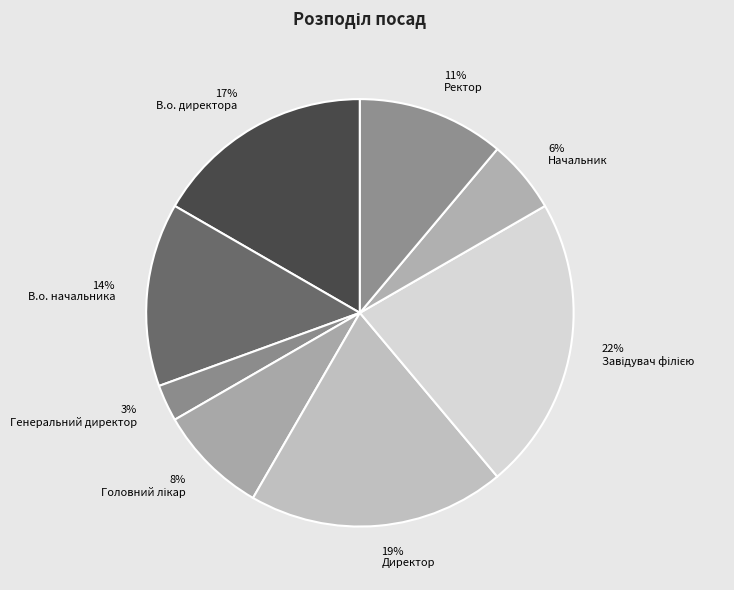

To the nearest percent, what is the average slice percentage?

12%